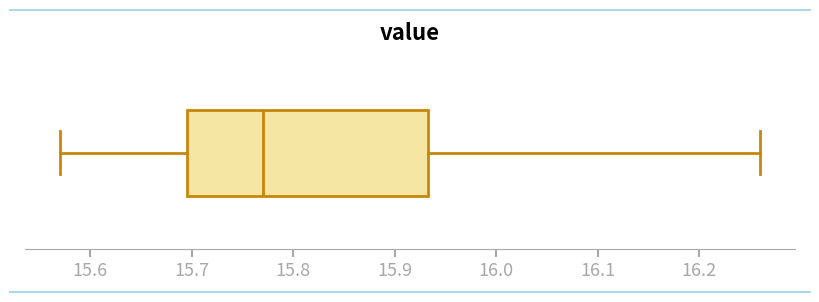

Read this box plot against the x-axis: the position of the median line, the range covered by the box, and the ends of both whiskers. The values are not printed on the chart, so give them approximately, as read against the axis.

median 15.77, box 15.70 to 15.93, whiskers 15.57 to 16.26